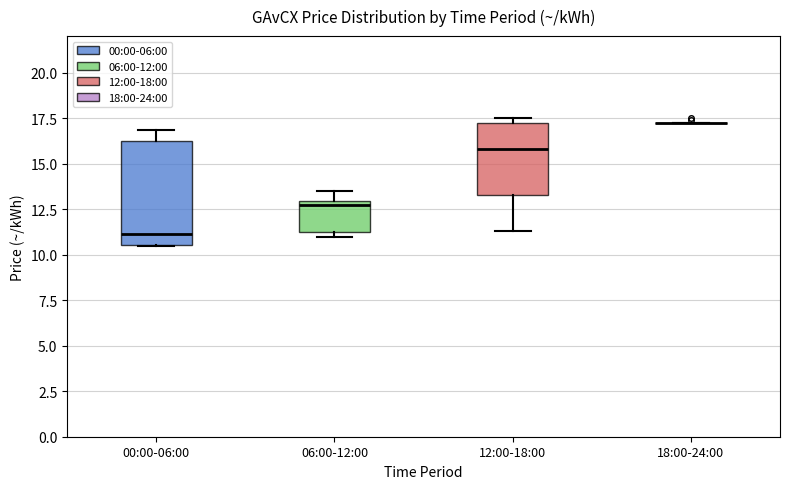

Where is the upper edge of the box for 12:00-18:00 on the y-axis? The values are not printed on the chart, so give them approximately, as read against the axis.

17.0